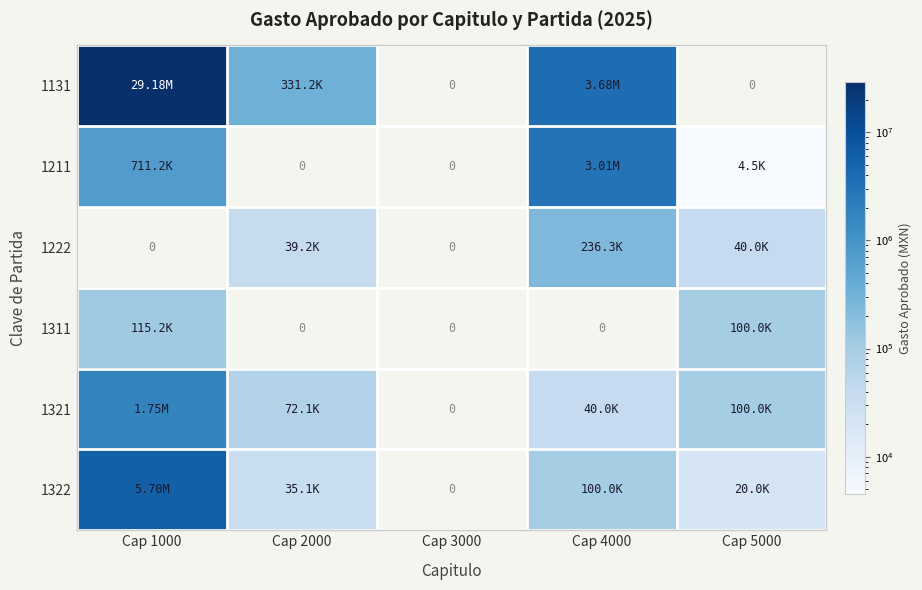

What is the greatest value displayed?

29181444.0